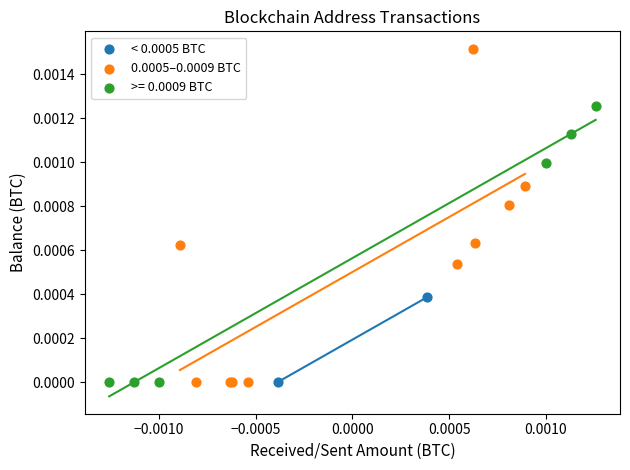

Which series reaches the maximum Y coordinate?

0.0005–0.0009 BTC